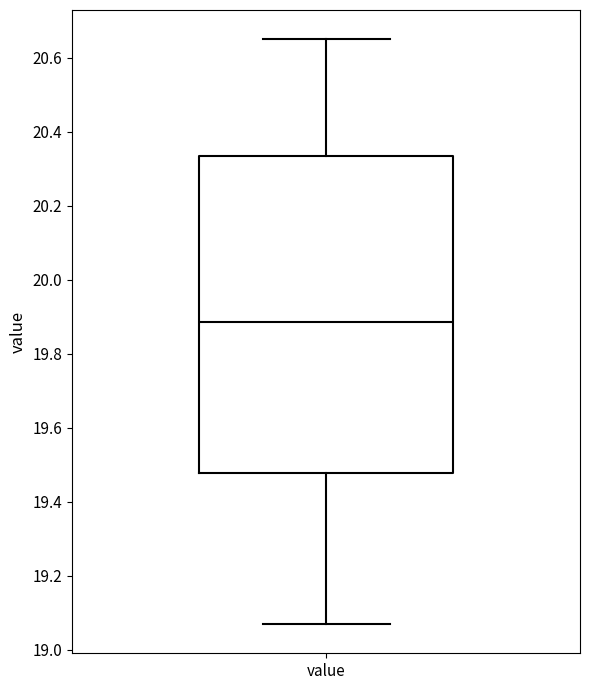

Where is the lower edge of the box for value on the y-axis? The values are not printed on the chart, so give them approximately, as read against the axis.

19.48